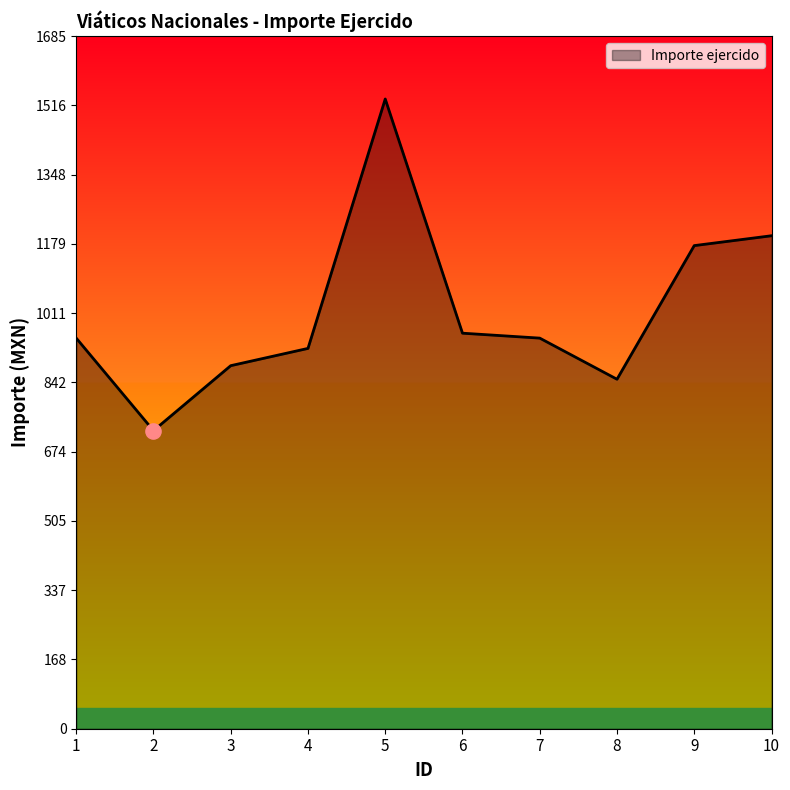

Between 9 and 8, which is larger?

9